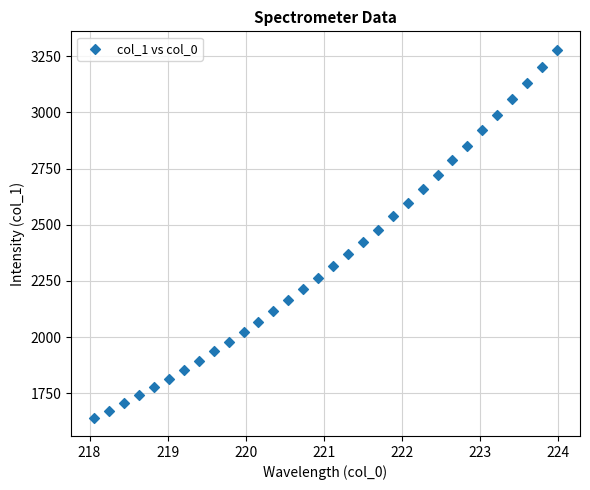

What is the range of Y values (max minus min)?

1637.1